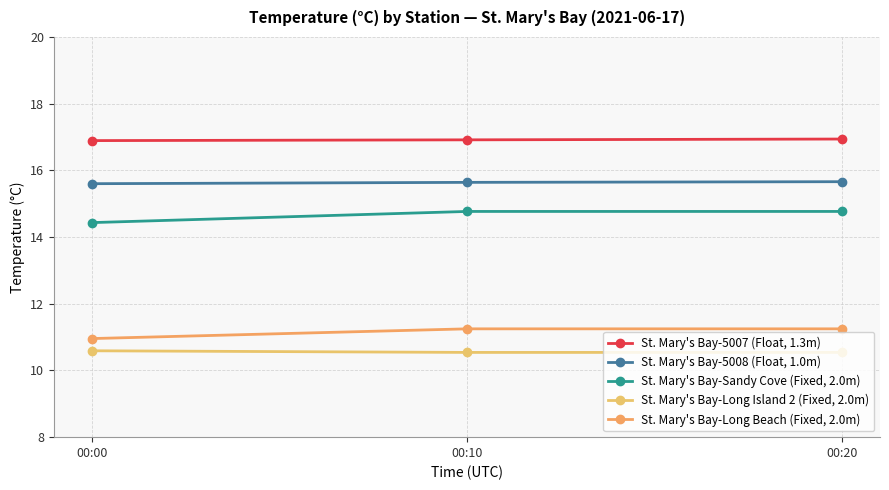

Reading right to left, transcribe all the data shown in this chart.

St. Mary's Bay-5007 (Float, 1.3m): 16.9	16.9	16.9
St. Mary's Bay-5008 (Float, 1.0m): 15.7	15.6	15.6
St. Mary's Bay-Sandy Cove (Fixed, 2.0m): 14.8	14.8	14.4
St. Mary's Bay-Long Island 2 (Fixed, 2.0m): 10.5	10.5	10.6
St. Mary's Bay-Long Beach (Fixed, 2.0m): 11.2	11.2	11.0